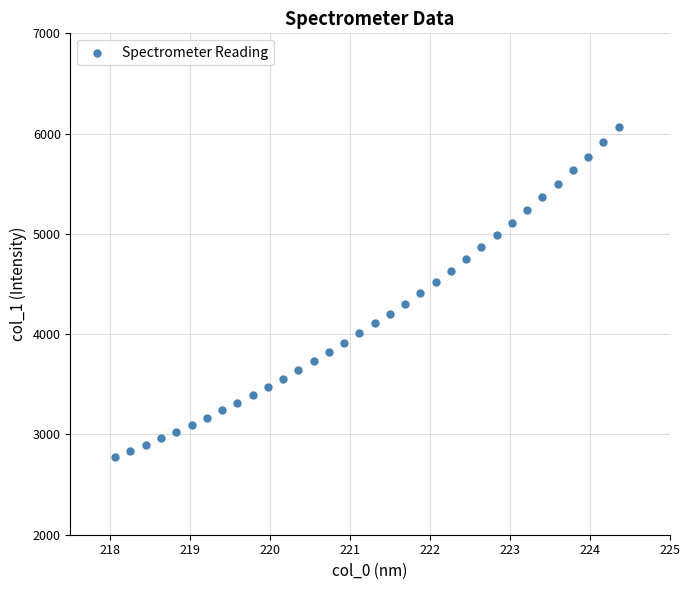

What is the range of Y values (max minus min)?

3284.9